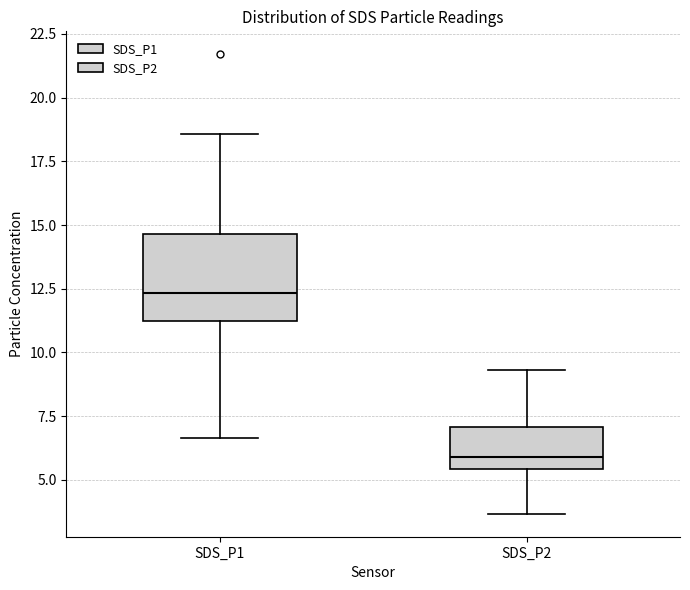

Which box's median line is the highest?

SDS_P1